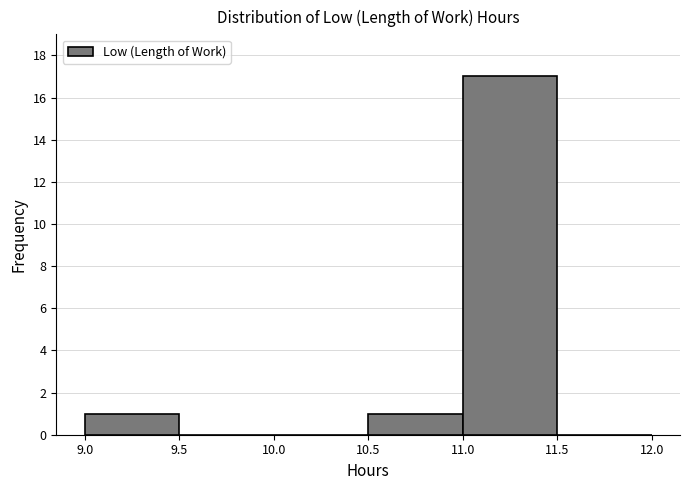

Reading left to right, list every bar in this chart as the range it spans on the x-axis followed by its height. The values are not printed on the chart, so give them approximately, as read against the axis.

9.0 to 9.5: 1
9.5 to 10.0: 0
10.0 to 10.5: 0
10.5 to 11.0: 1
11.0 to 11.5: 17
11.5 to 12.0: 0